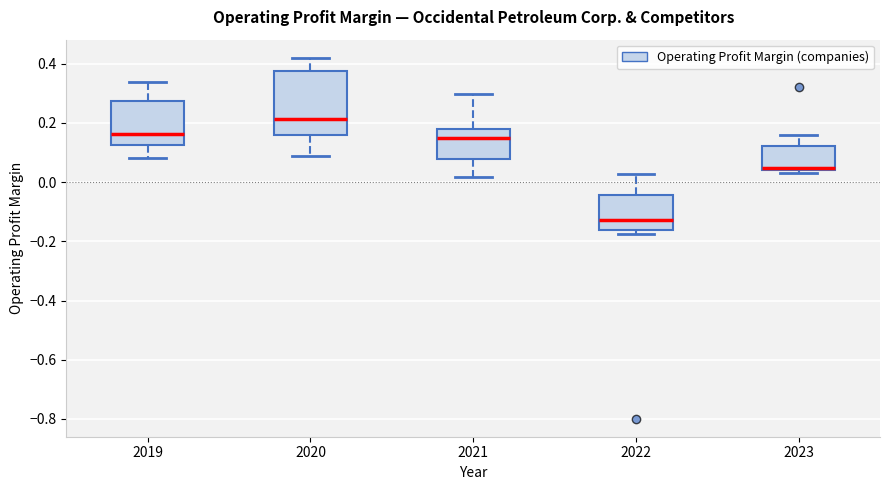

Where does the upper whisker of the box at x = 2023 end on the y-axis? The values are not printed on the chart, so give them approximately, as read against the axis.

0.16